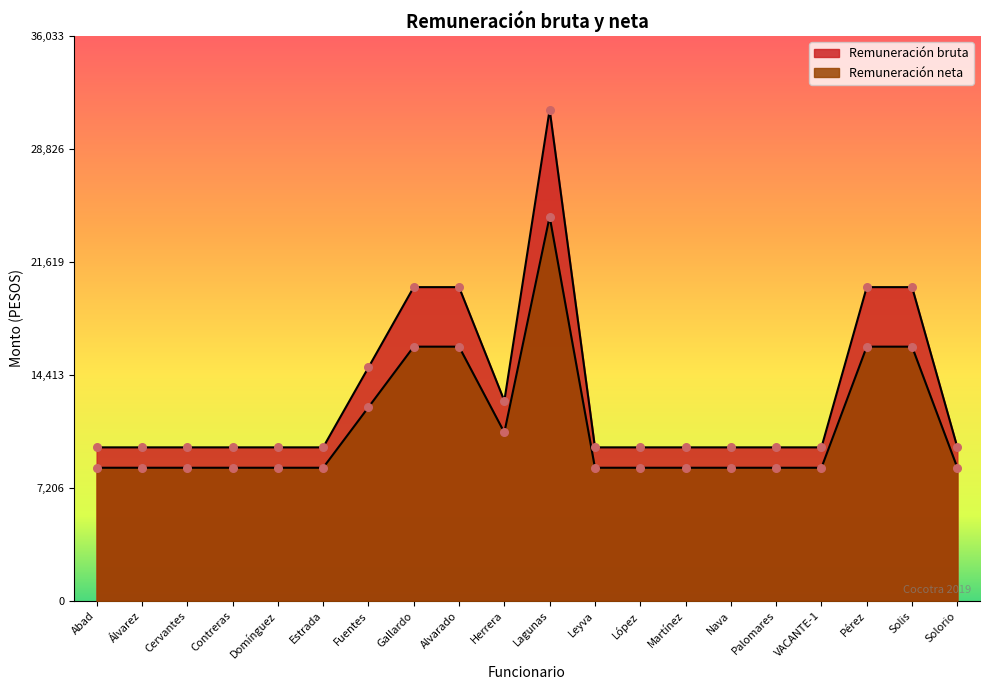

Is the value of Remuneración neta at Solorio greater than the value of Remuneración bruta at Nava?

No